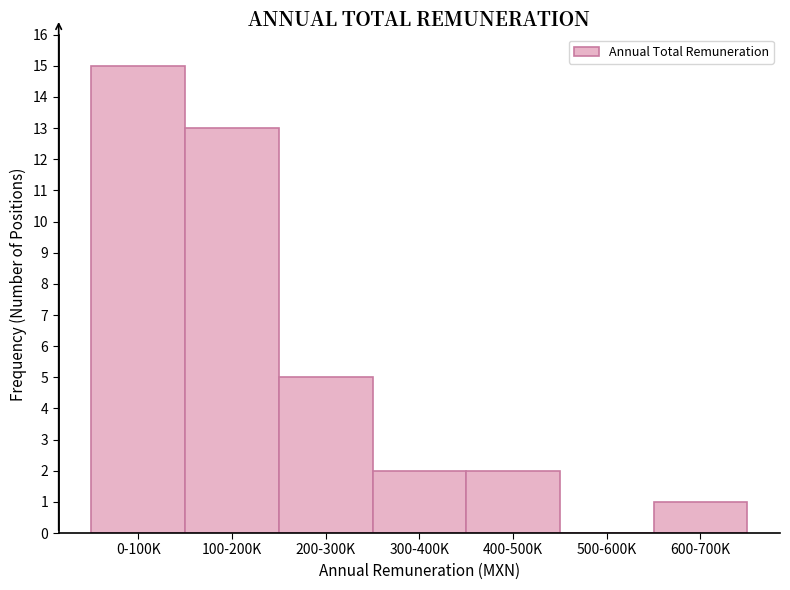

Reading left to right, transcribe all the data shown in this chart.

0-100K=15	100-200K=13	200-300K=5	300-400K=2	400-500K=2	500-600K=0	600-700K=1